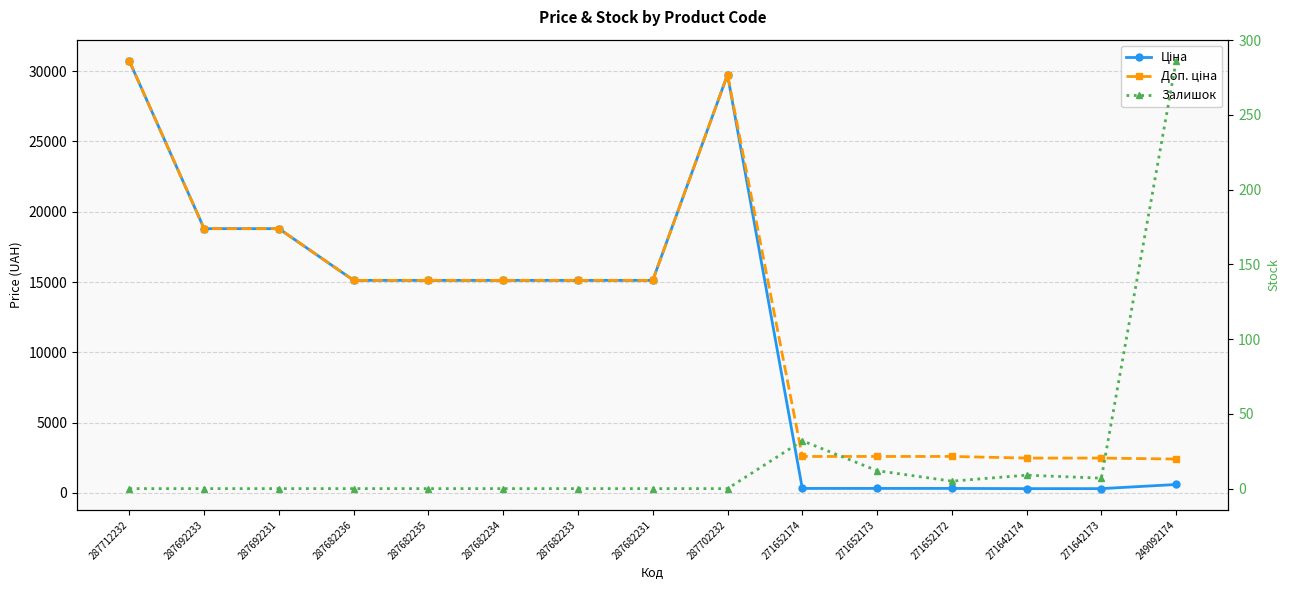

True or false: Ціна and Залишок intersect in this chart.

False